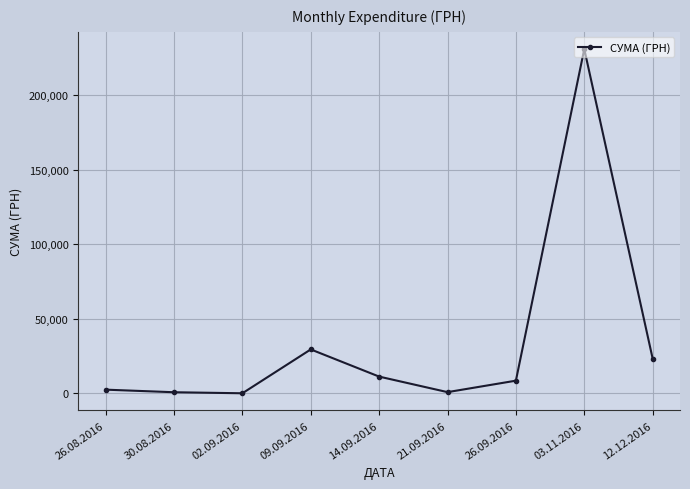

True or false: the data shows 230842.2 at 03.11.2016.

True